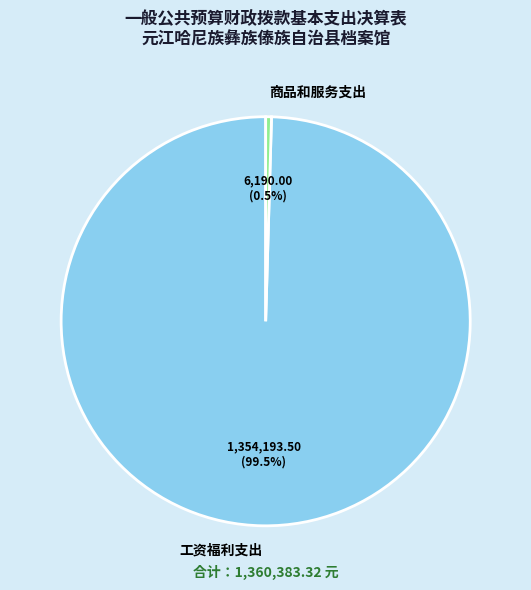

Does any single category account for the majority?

Yes